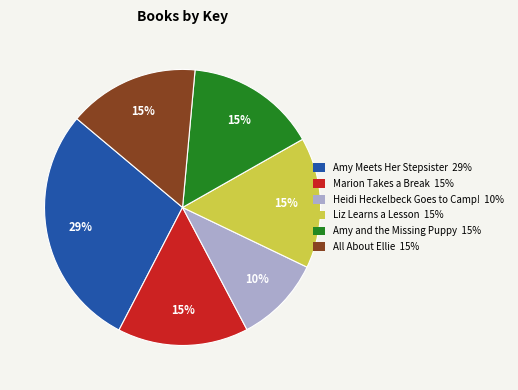

Is the sum of Marion Takes a Break and Heidi Heckelbeck Goes to Camp! greater than half?

No